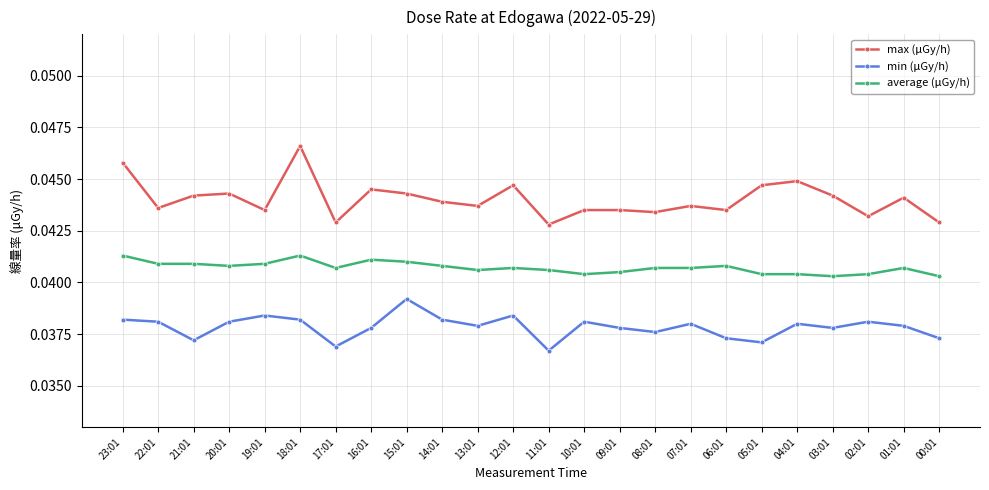

True or false: average (μGy/h) and min (μGy/h) cross at least once.

False